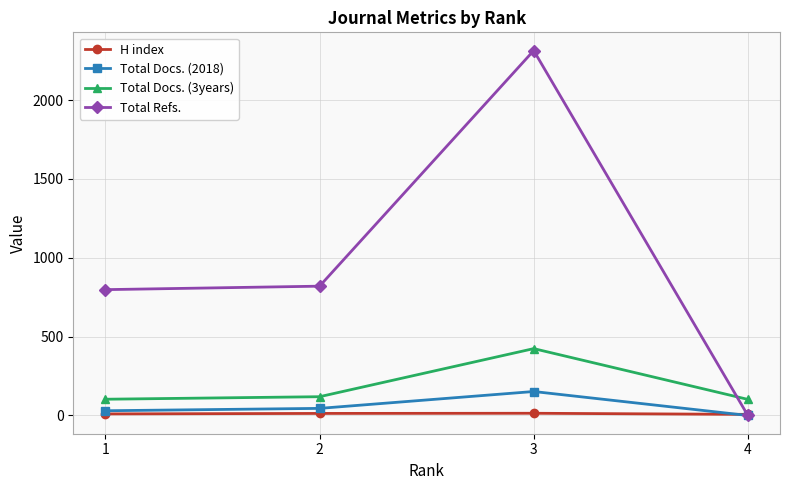

True or false: H index has more than 1 points higher than both neighbors.

False